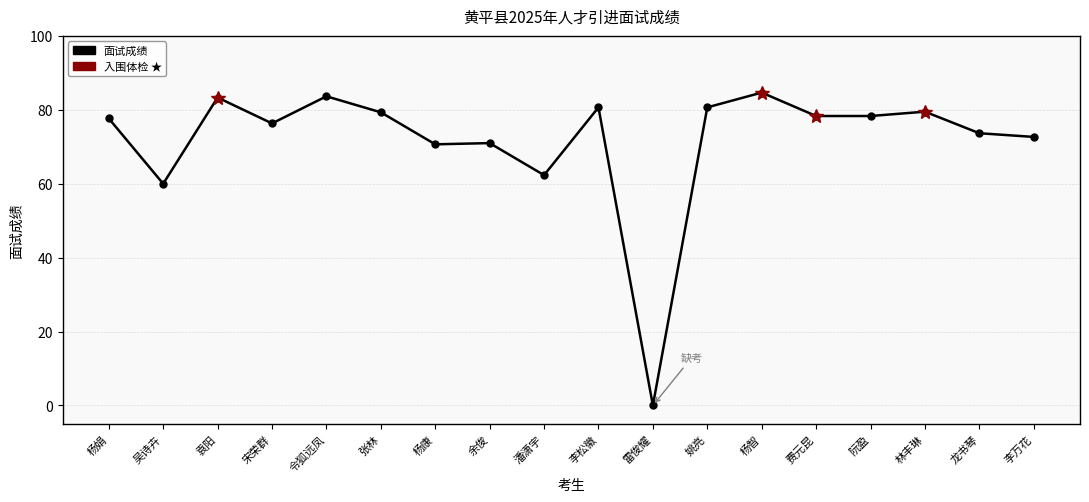

What is the label of the 17th point from the right?

吴诗卉